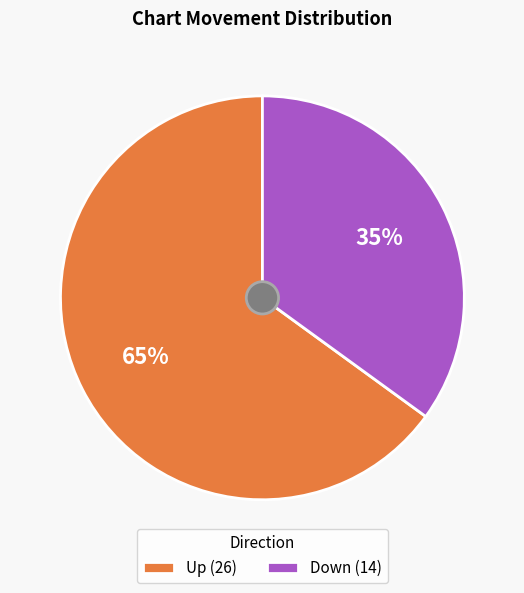

The Down (14) slice represents 21% of the pie. True or false?

False